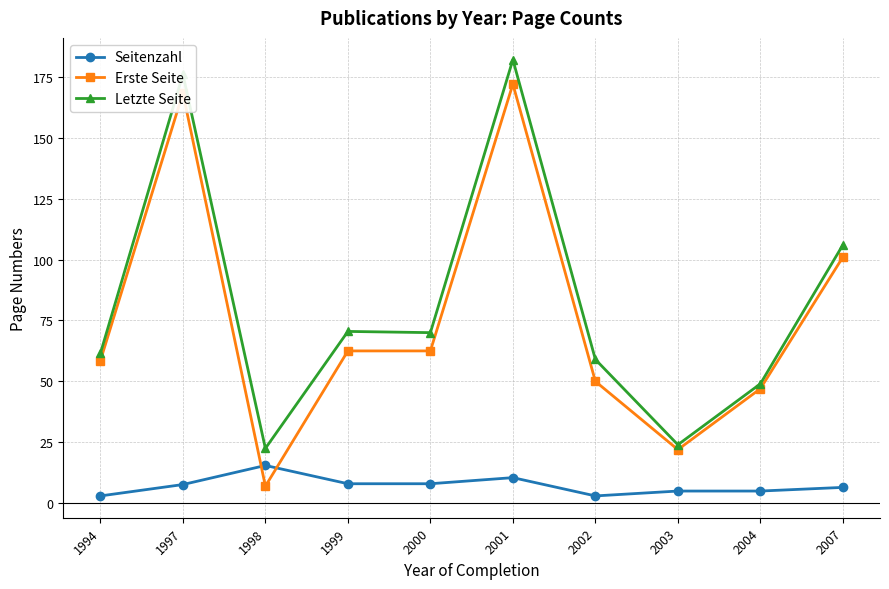

What is the difference between the maximum and minimum values in the Seitenzahl series?

12.5